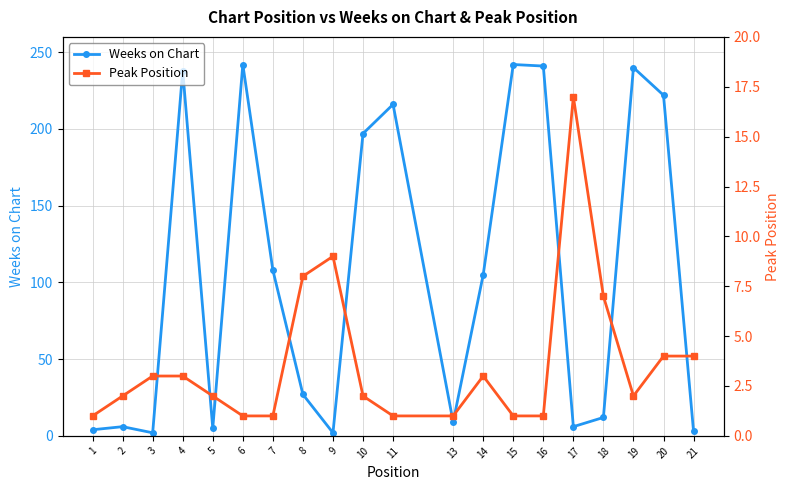

What is the highest value of the Peak Position series?

17